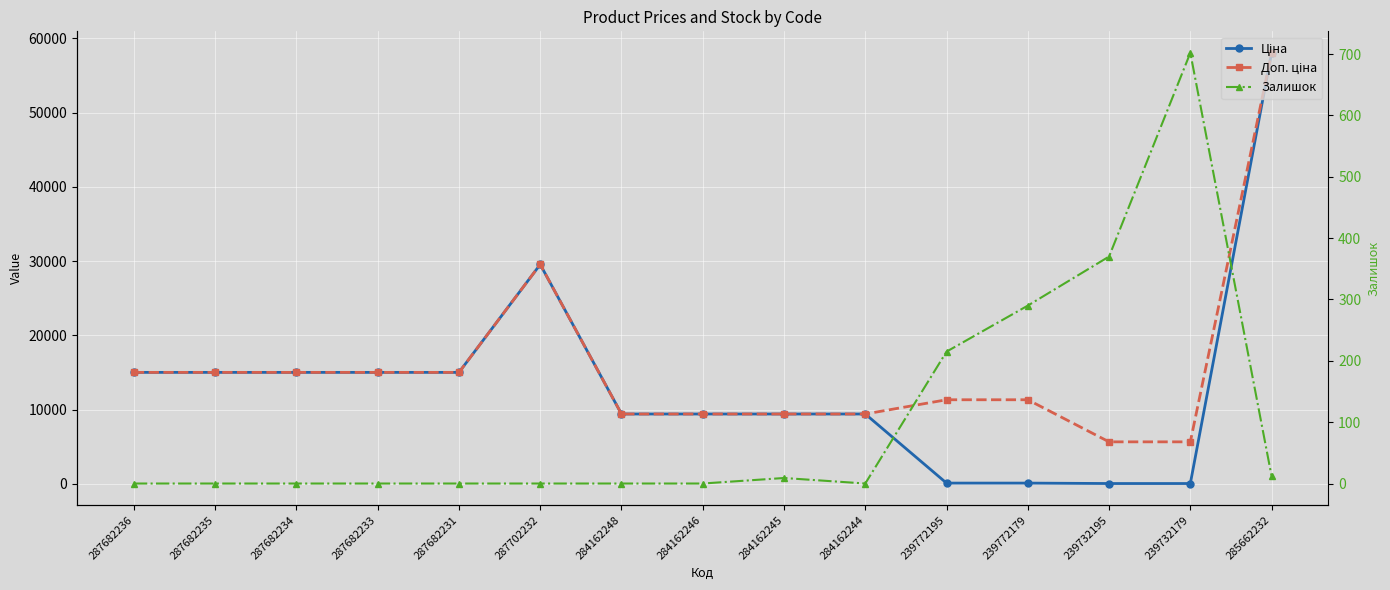

Which series has the largest total across all categories?

Доп. ціна